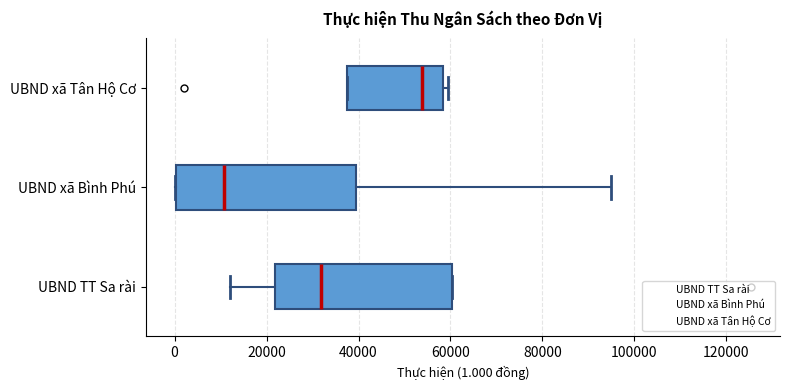

Reading bottom to top, transcribe this box plot: for each box, give where its median line is, the range the box spans, and where its two whiskers end, as read against the x-axis. The values are not printed on the chart, so give them approximately, as read against the axis.

UBND TT Sa rài: median 32000, box 22000 to 60000, whiskers 12000 to 60000
UBND xã Bình Phú: median 10000, box 0 to 40000, whiskers 0 to 94000
UBND xã Tân Hộ Cơ: median 54000, box 38000 to 58000, whiskers 38000 to 60000